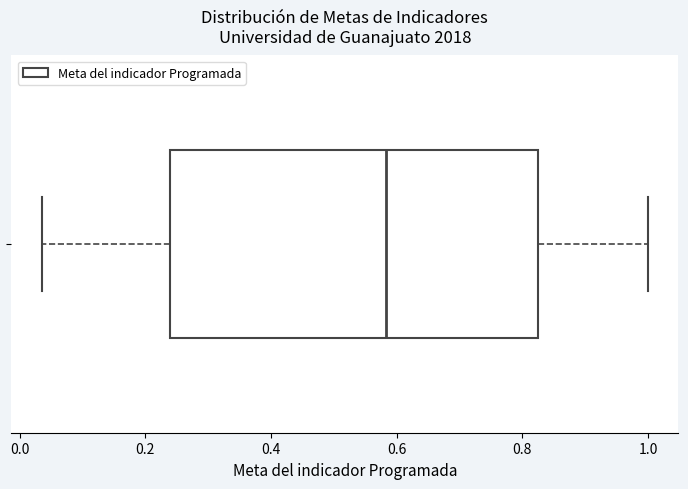

Where is the right edge of the box on the x-axis? The values are not printed on the chart, so give them approximately, as read against the axis.

0.82